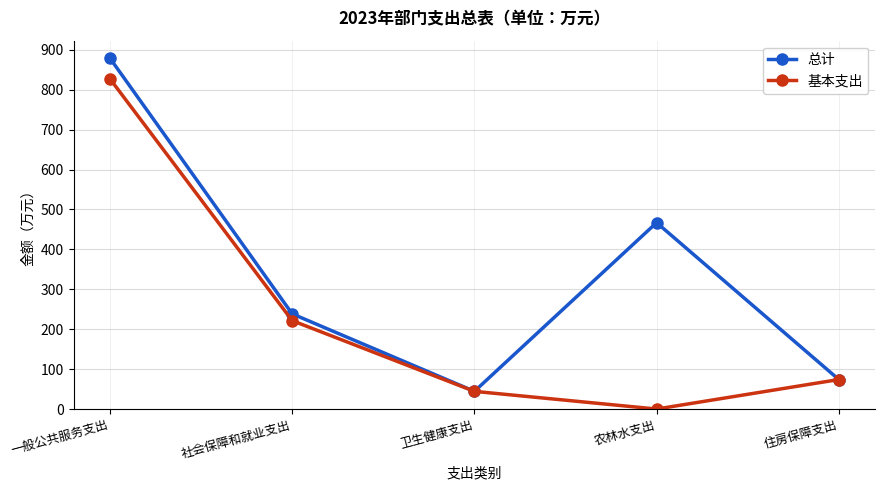

True or false: 总计 has more than 2 points higher than both neighbors.

False